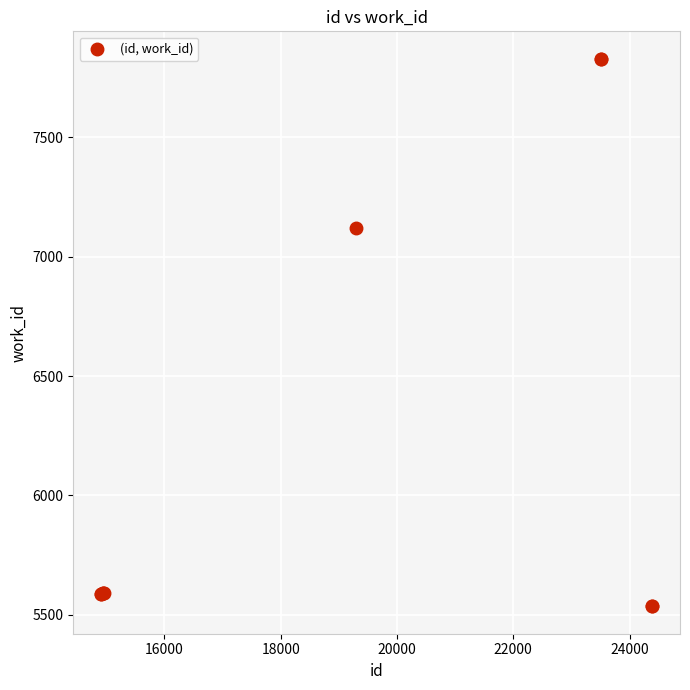

What Y value in the scatter plot is closest to 6682?

7121